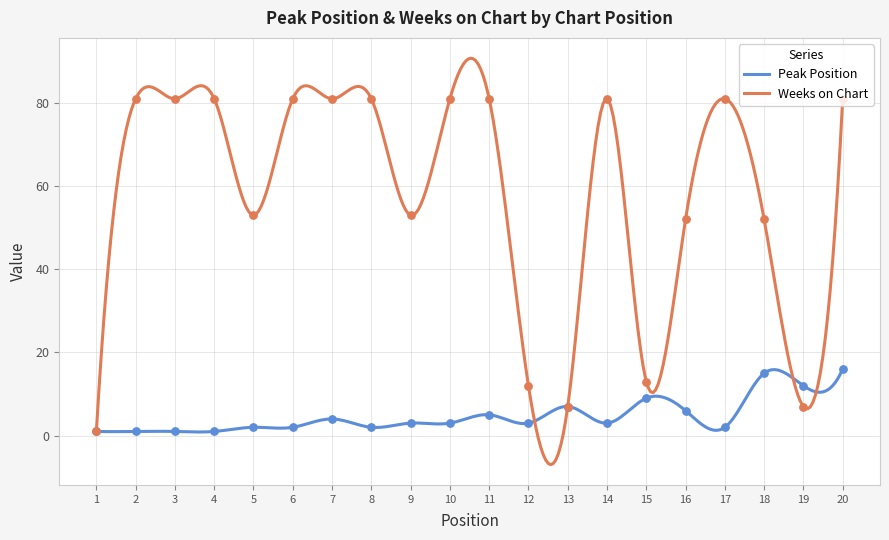

Which series contains the highest Y value?

Weeks on Chart